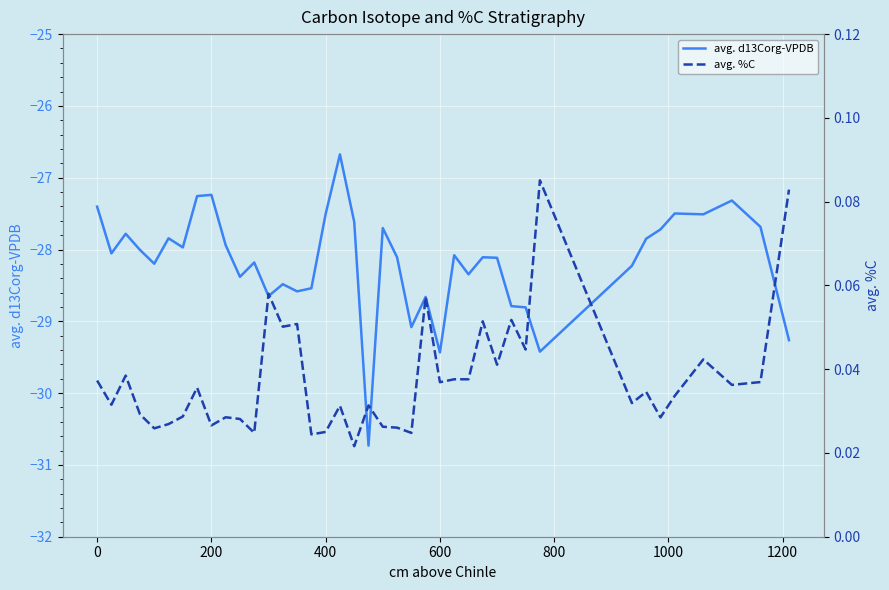

What is the lowest value of the avg. d13Corg-VPDB series?

-30.7